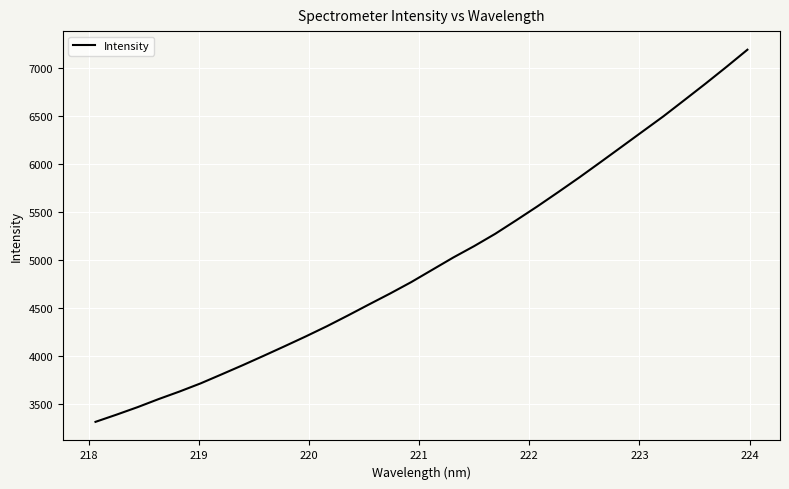

What is the greatest value displayed?

7191.5